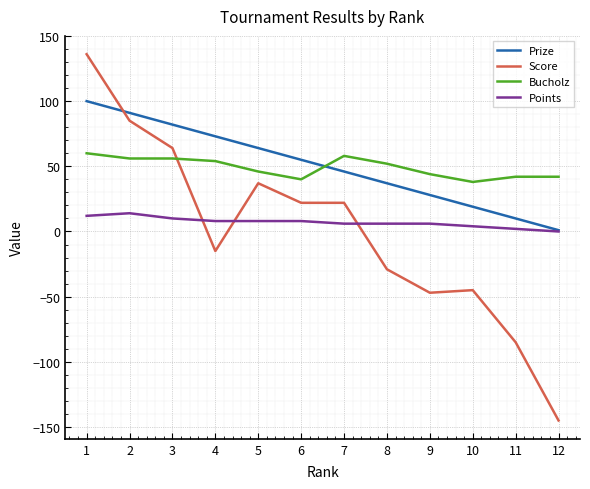

Where does the Bucholz series first go above 52?

1